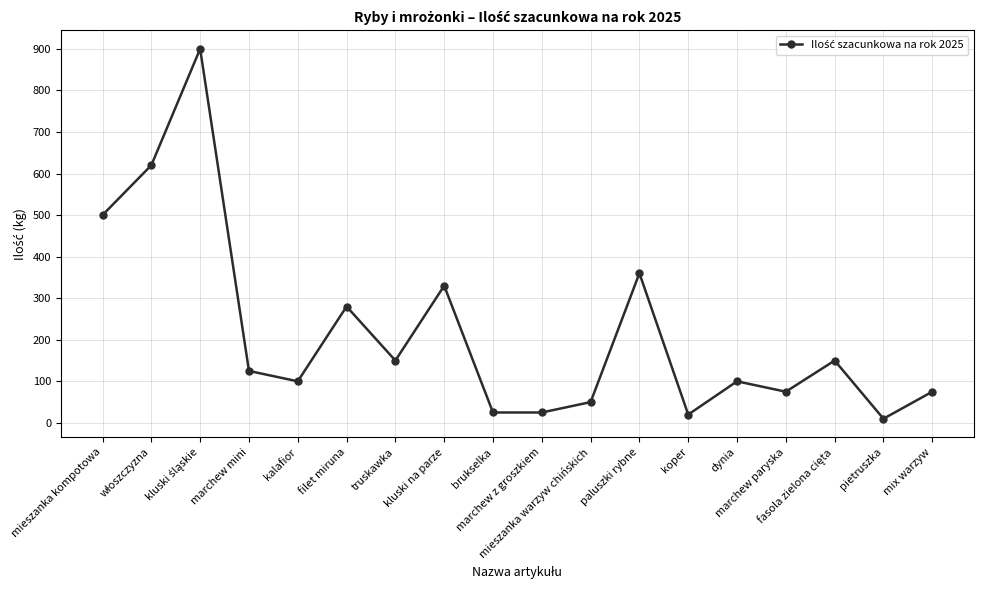

Between marchew z groszkiem and mix warzyw, which is larger?

mix warzyw